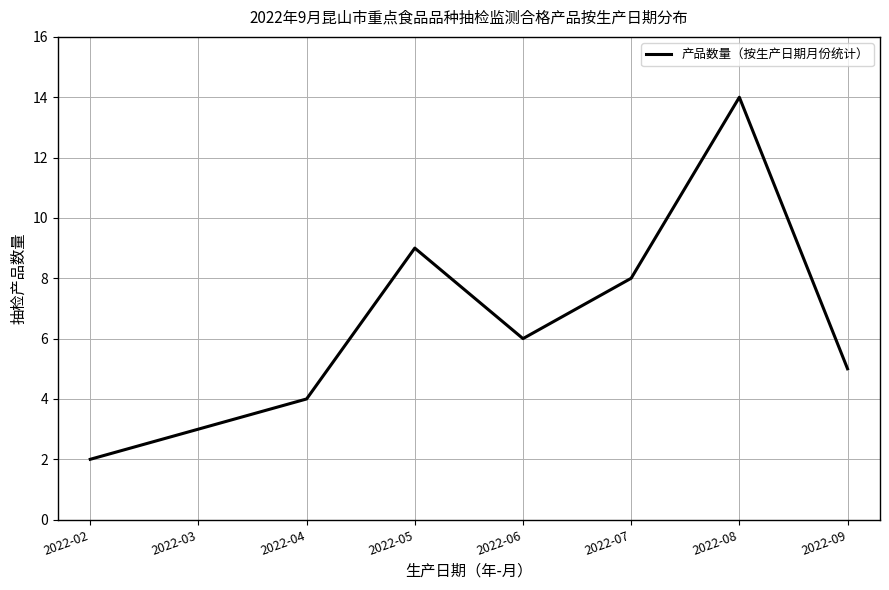

Does the chart have visible grid lines?

Yes